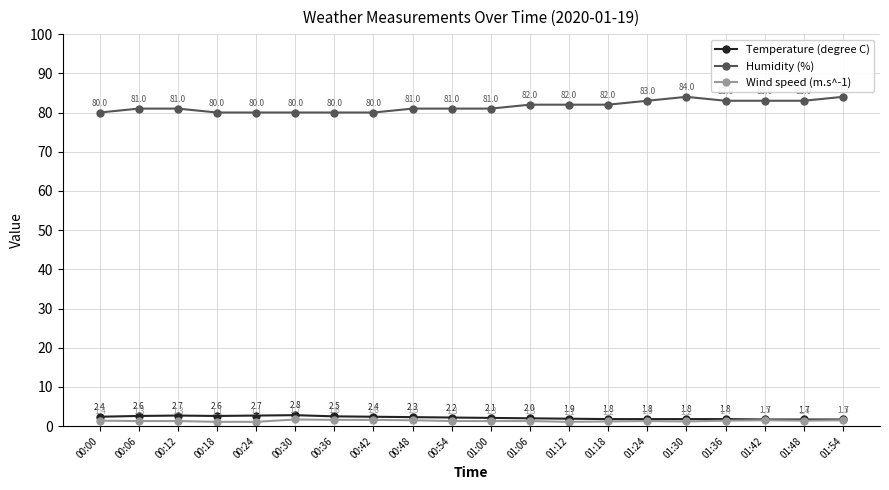

Does the chart display data point markers on the line(s)?

Yes